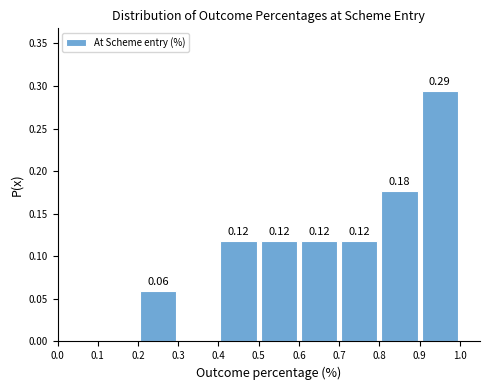

Which range on the x-axis has the tallest bar?

0.9 to 1.0